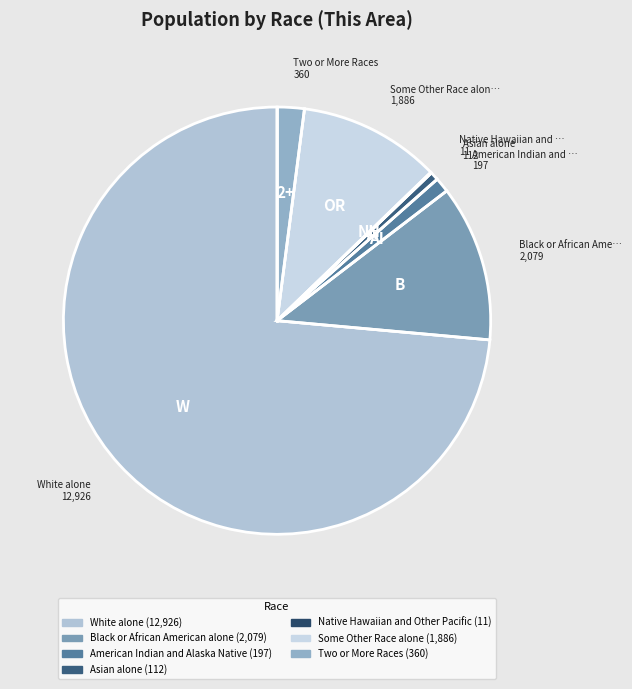

Is it true that Two or More Races is 2% of the pie?

True